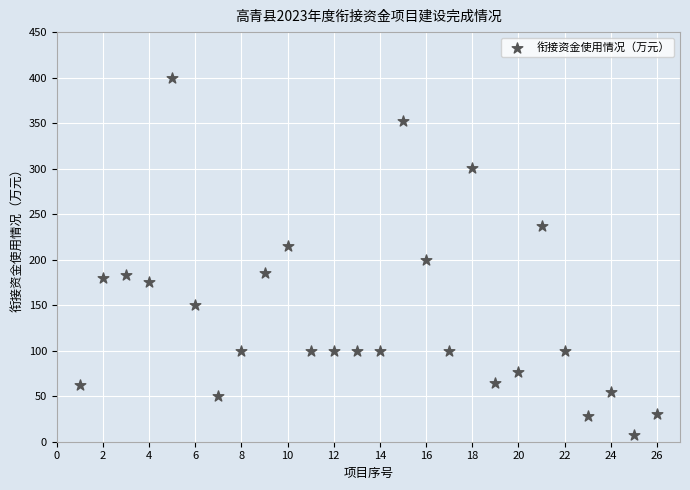

What is the range of X values (max minus min)?

25.0